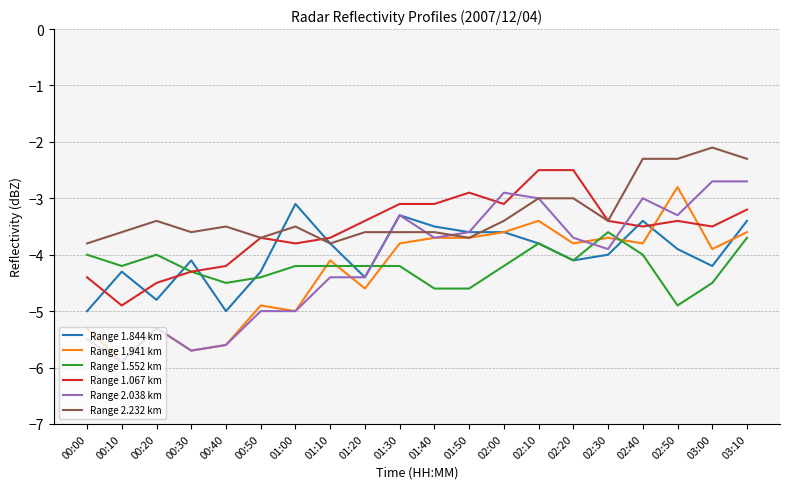

What is the sum of all Range 1.941 km values?

-86.2